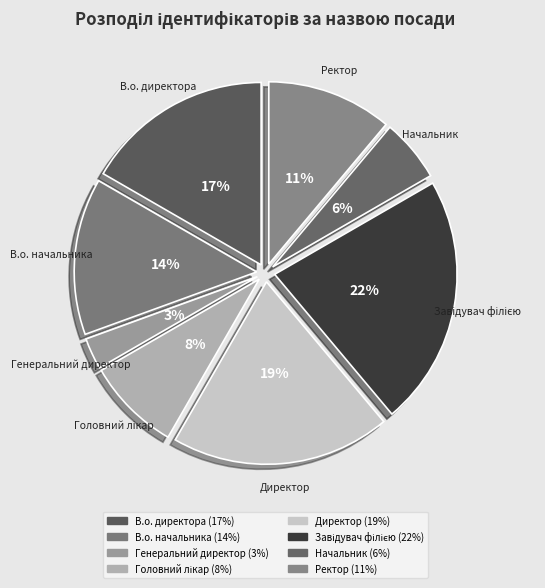

Which category has the biggest portion of the pie?

Завідувач філією